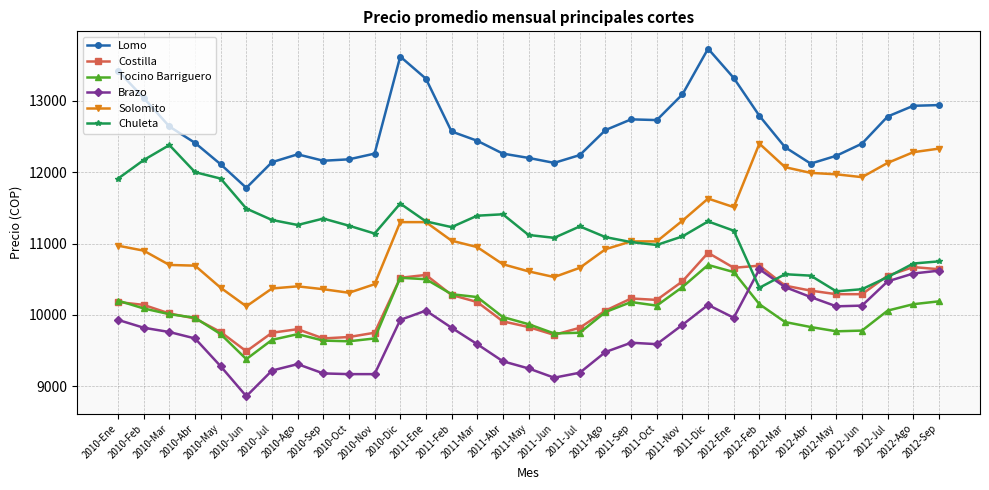

True or false: Brazo has a value of 5849 at 2012-Ago.

False